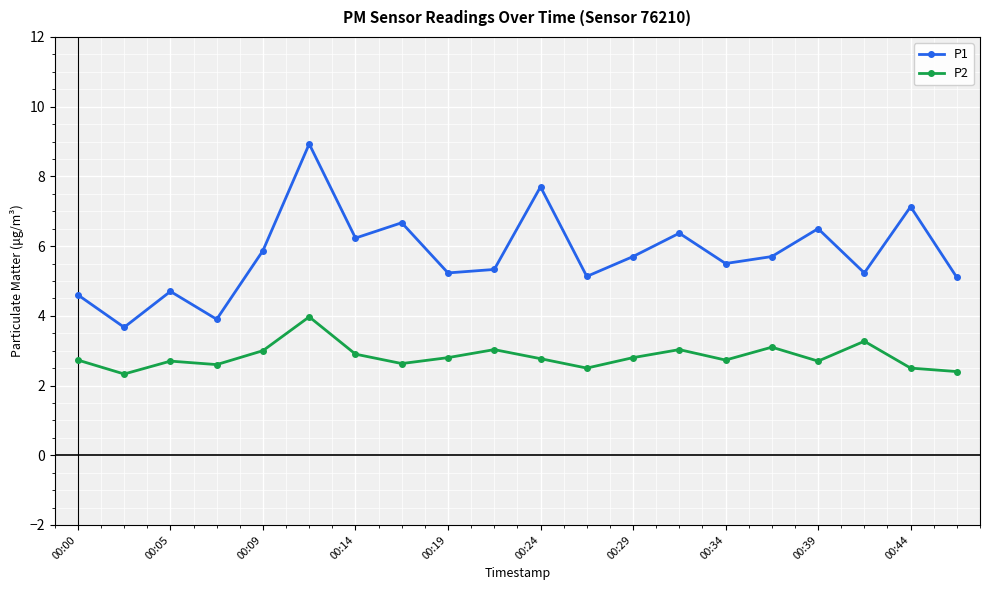

In P1, how many points are higher than both neighbors (excluding endpoints)?

7